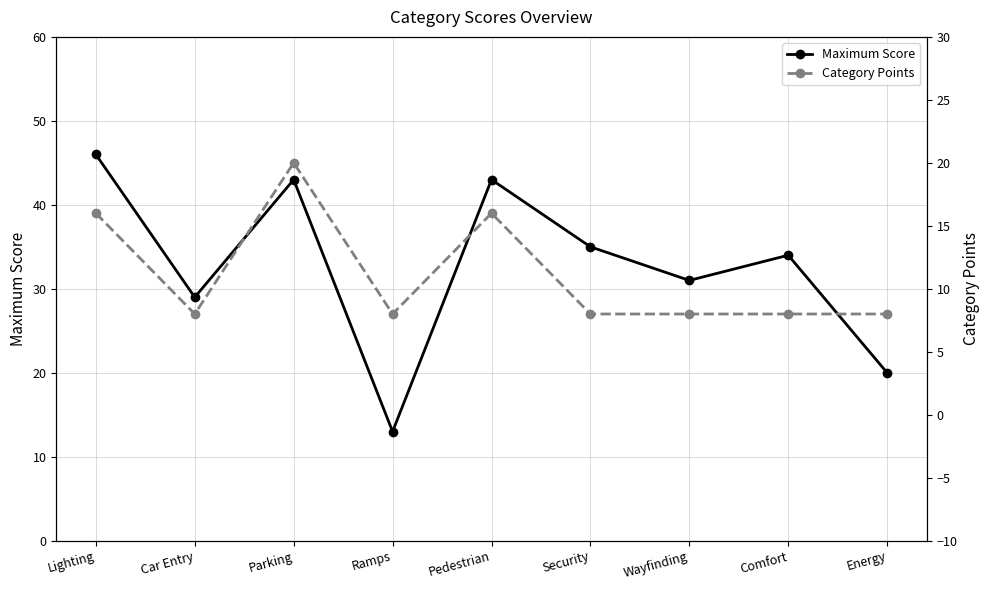

What position from the left is Wayfinding?

7